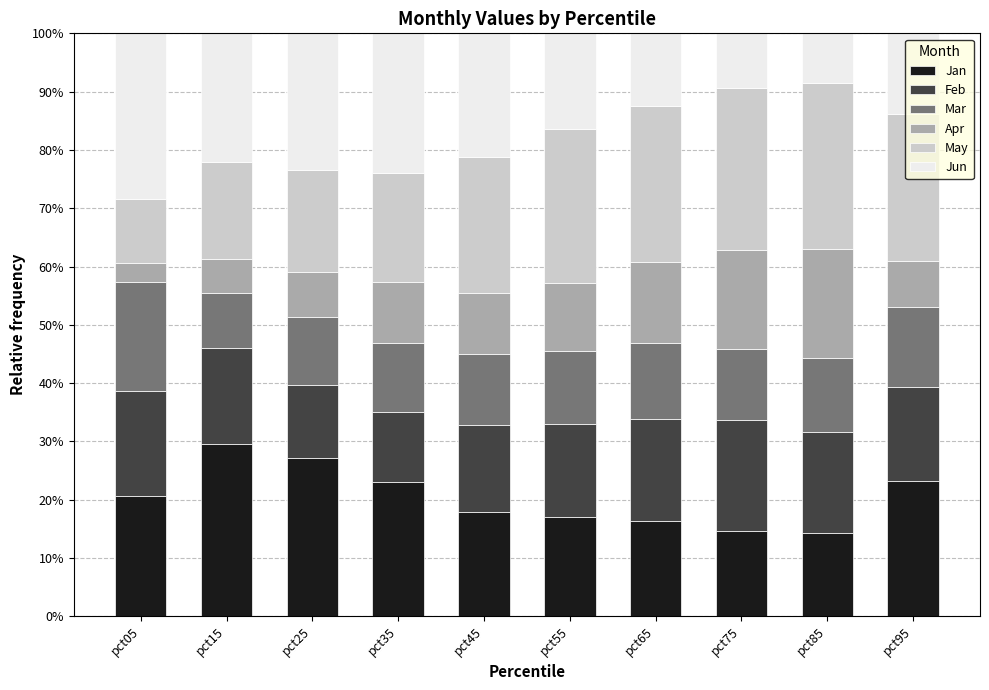

What are all the series names shown in the legend?

Jan, Feb, Mar, Apr, May, Jun